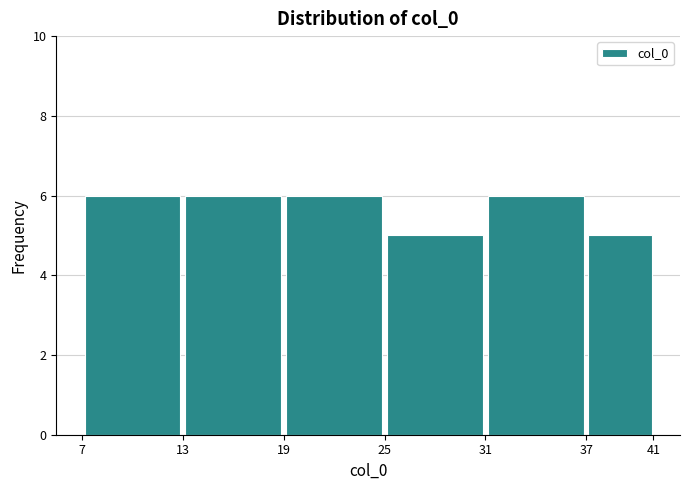

Reading left to right, transcribe this chart: for each bar, give the range it covers on the x-axis and its height. The values are not printed on the chart, so give them approximately, as read against the axis.

7 to 13: 6
13 to 19: 6
19 to 25: 6
25 to 31: 5
31 to 37: 6
37 to 41: 5